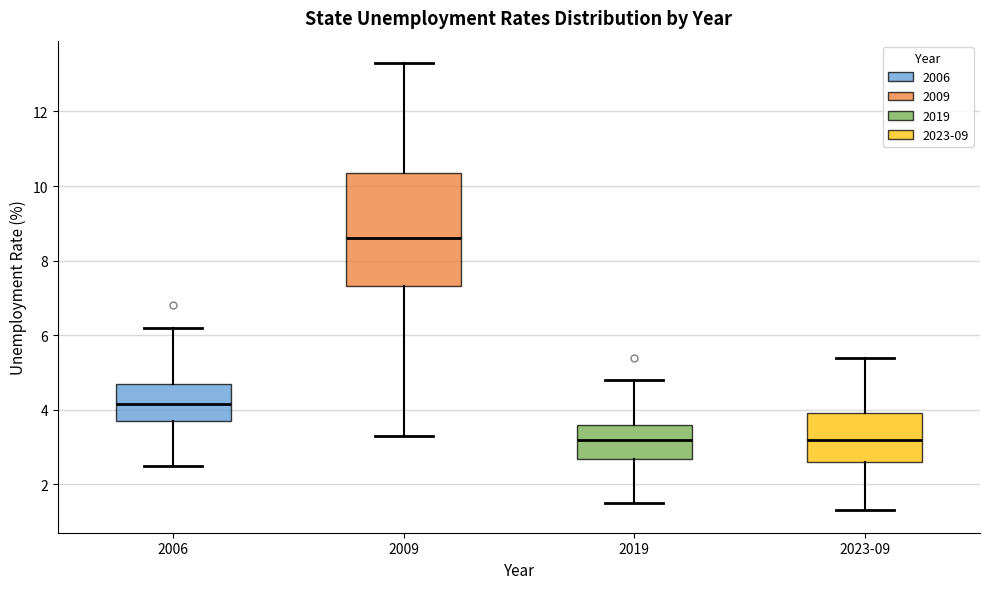

Where does the lower whisker of the box for 2009 end on the y-axis? The values are not printed on the chart, so give them approximately, as read against the axis.

3.4